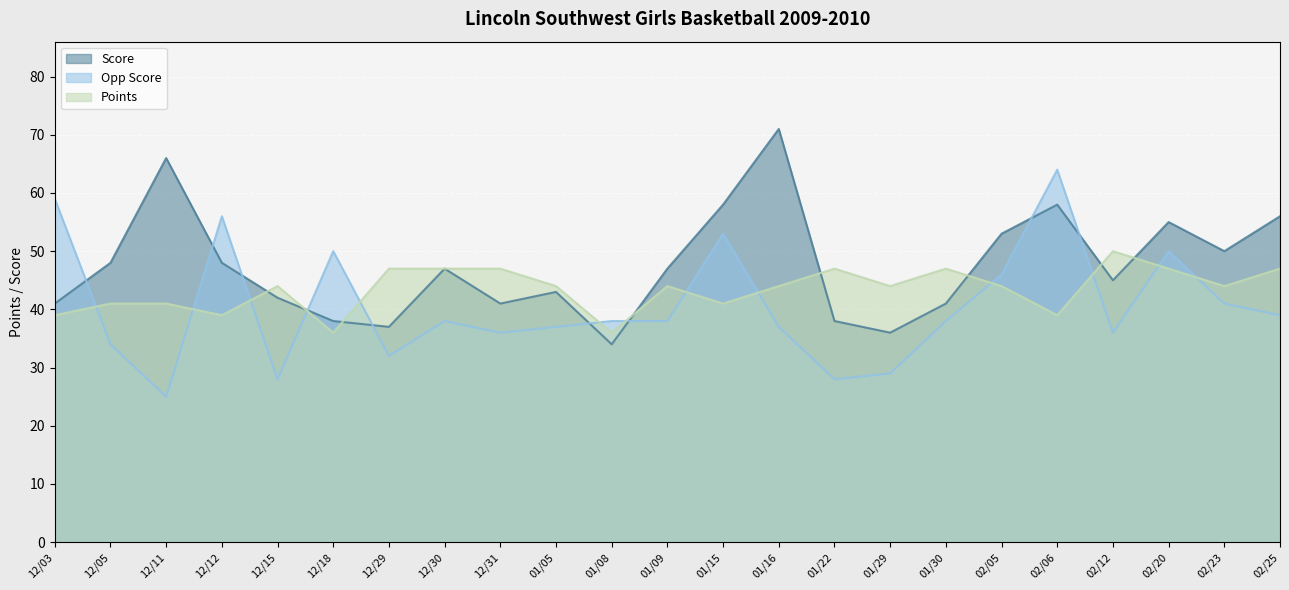

Which series has the largest range (max minus min)?

Opp Score